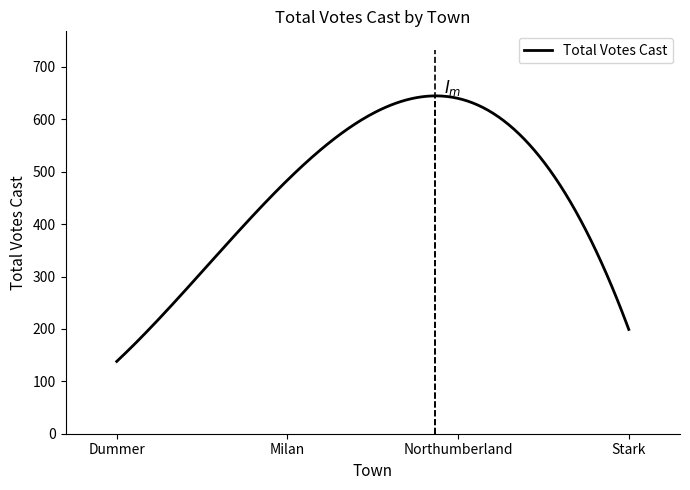

What is the difference between the maximum and minimum values?

506.8